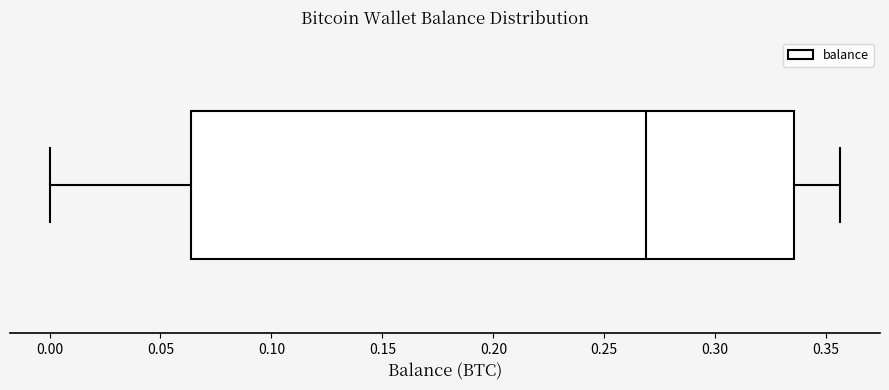

Transcribe this box plot: give where the median line is, the range the box spans, and where the two whiskers end, as read against the x-axis. The values are not printed on the chart, so give them approximately, as read against the axis.

median 0.270, box 0.065 to 0.335, whiskers 0.000 to 0.355